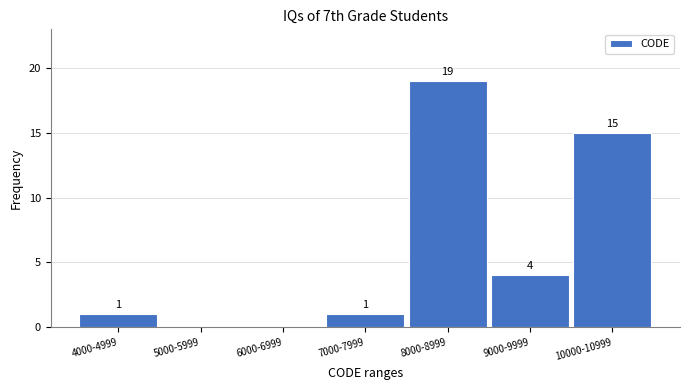

Reading right to left, transcribe all the data shown in this chart.

10000-10999=15	9000-9999=4	8000-8999=19	7000-7999=1	6000-6999=0	5000-5999=0	4000-4999=1